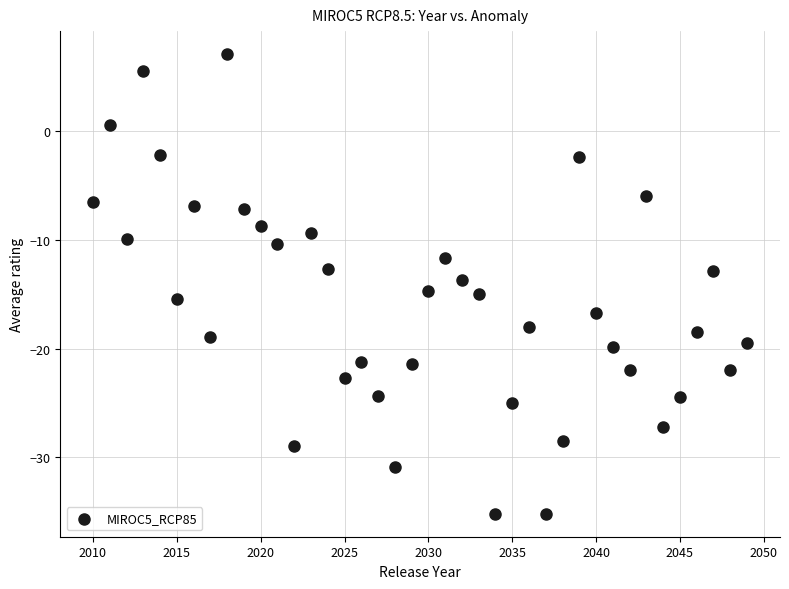

What is the range of Y values (max minus min)?

42.3